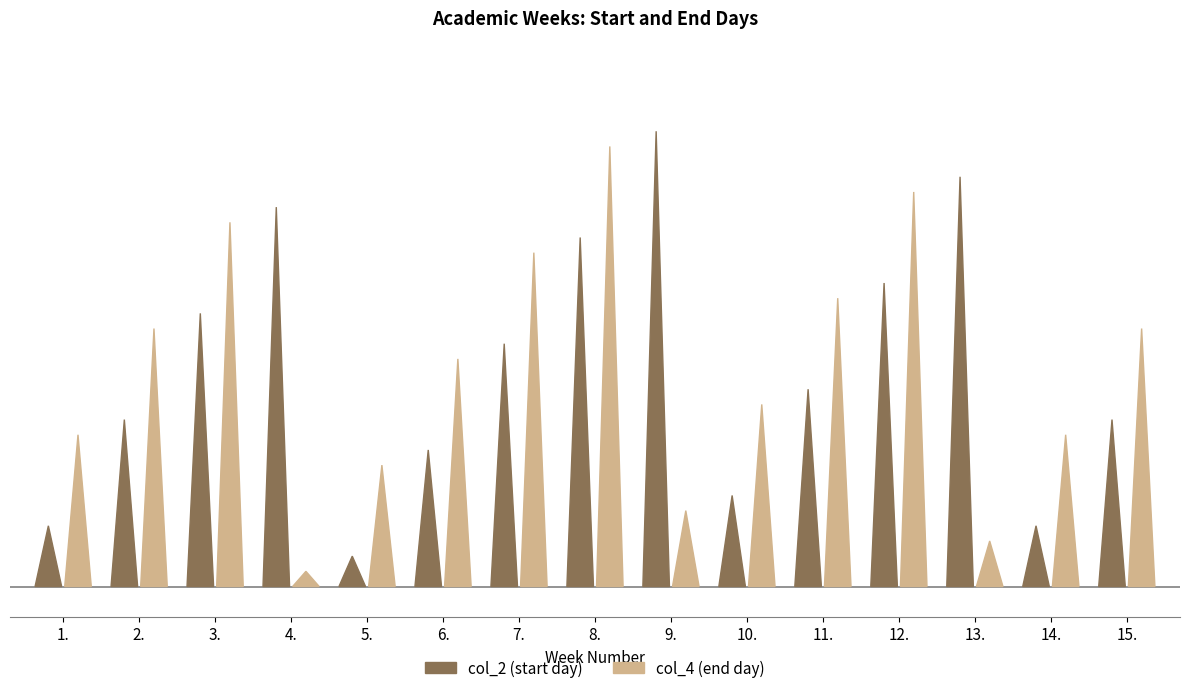

How many values in the col_4 (end day) series are below 15?

7